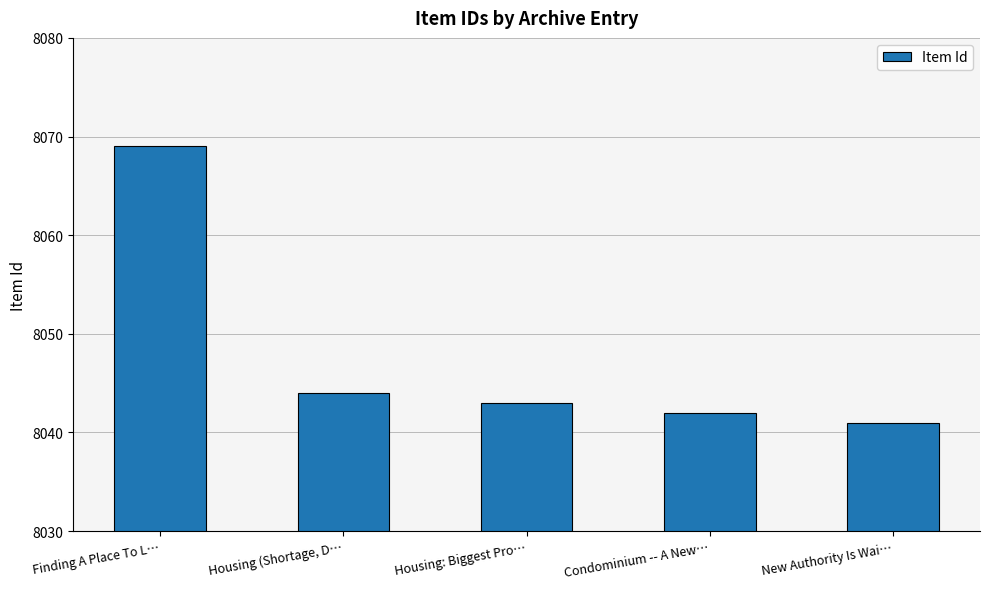

Which has a higher value, Housing: Biggest Pro… or Housing (Shortage, D…?

Housing (Shortage, D…